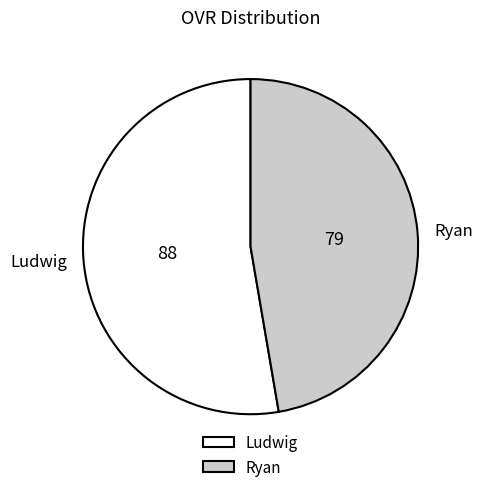

Approximately how many times larger is the value at Ryan compared to Ludwig?

0.9